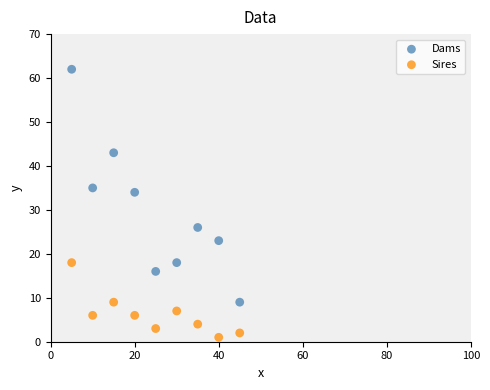

Which series reaches the minimum Y coordinate?

Sires